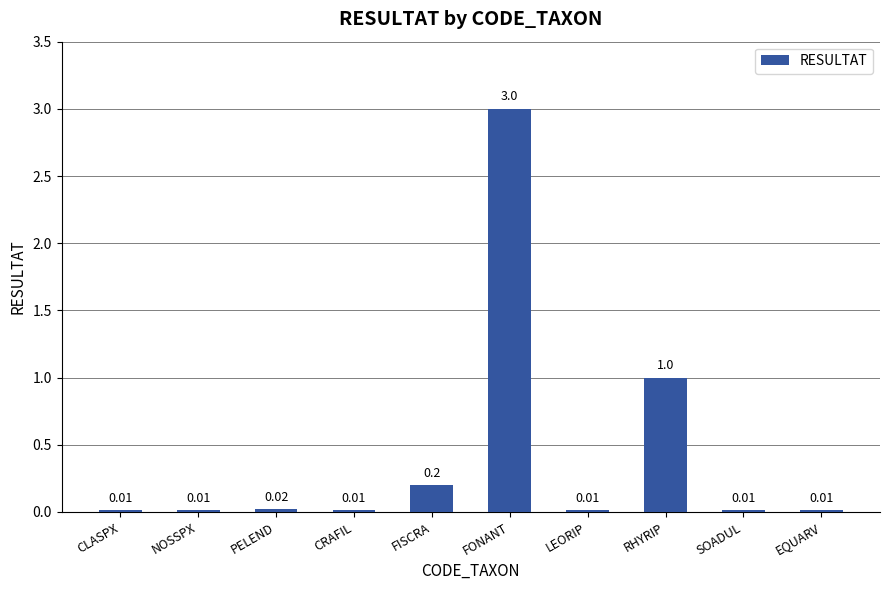

At which label is the value closest to 1?

RHYRIP